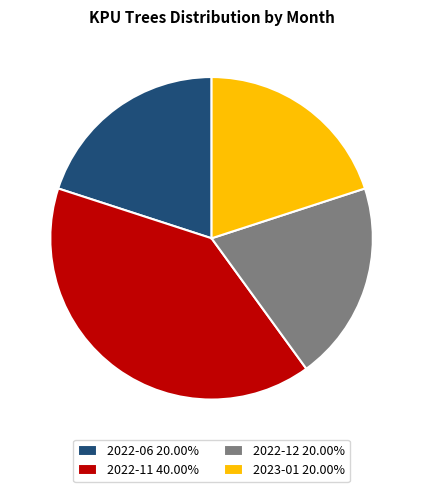

Does any single category account for the majority?

No